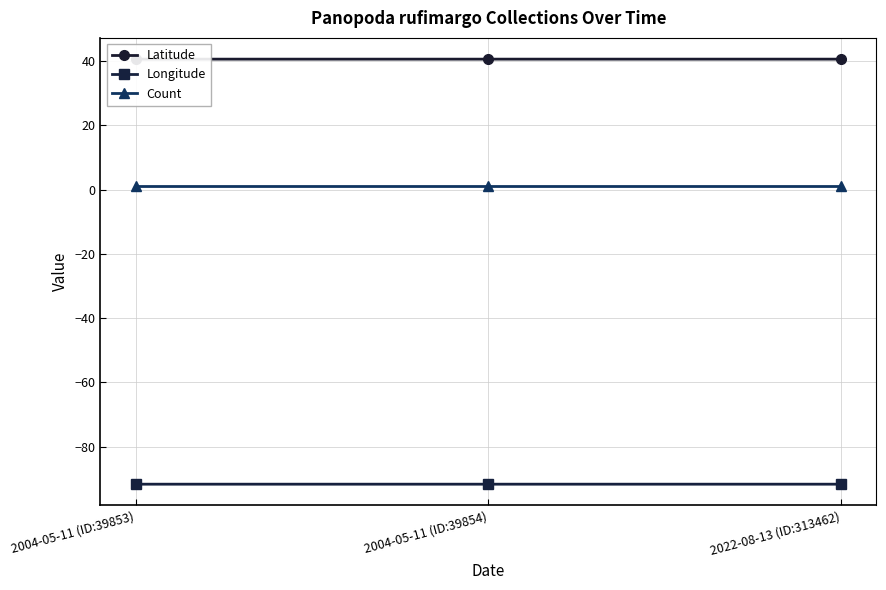

True or false: Longitude has a value of -91.7 at 2004-05-11 (ID:39853).

True